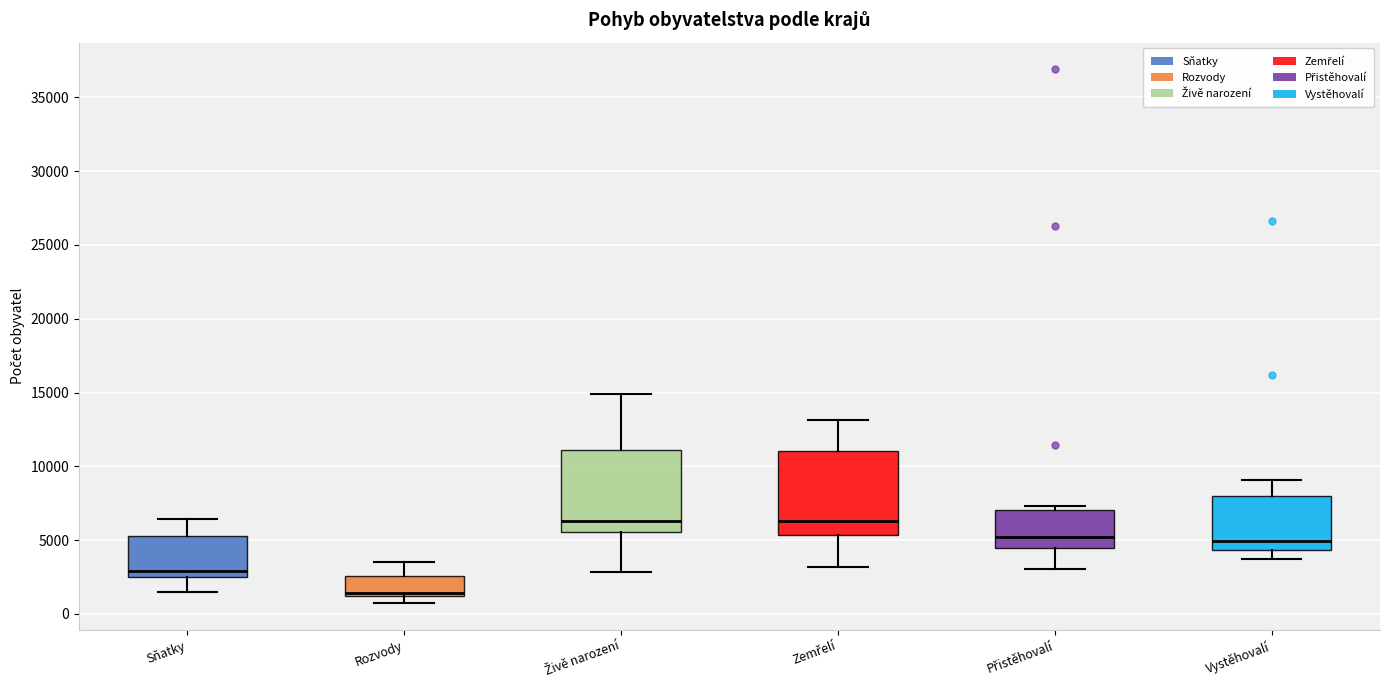

Reading left to right, transcribe this box plot: for each box, give where its median line is, the range the box spans, and where its two whiskers end, as read against the y-axis. The values are not printed on the chart, so give them approximately, as read against the axis.

Sňatky: median 3000, box 2500 to 5500, whiskers 1500 to 6500
Rozvody: median 1500, box 1000 to 2500, whiskers 500 to 3500
Živě narození: median 6500, box 5500 to 11000, whiskers 3000 to 15000
Zemřelí: median 6500, box 5500 to 11000, whiskers 3000 to 13000
Přistěhovalí: median 5000, box 4500 to 7000, whiskers 3000 to 7500
Vystěhovalí: median 5000, box 4500 to 8000, whiskers 4000 to 9000